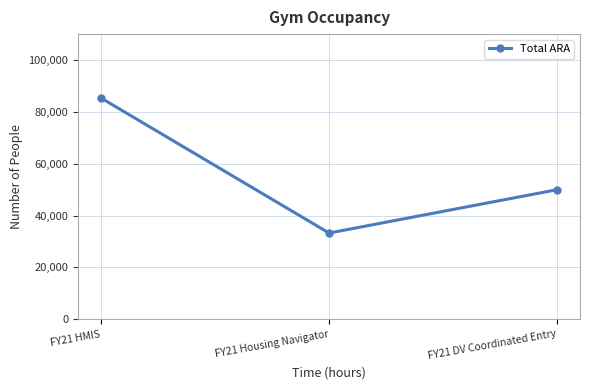

Rank the categories by value from highest to lowest.

FY21 HMIS, FY21 DV Coordinated Entry, FY21 Housing Navigator